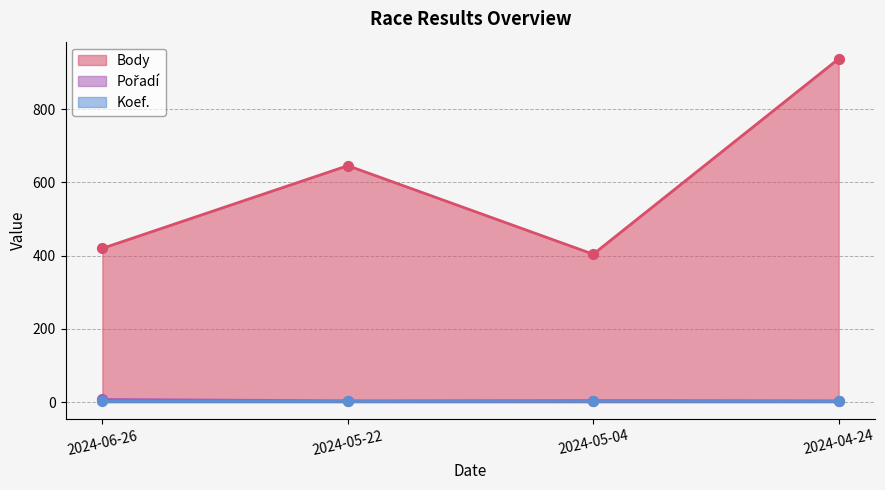

Which series has the largest total across all categories?

Body